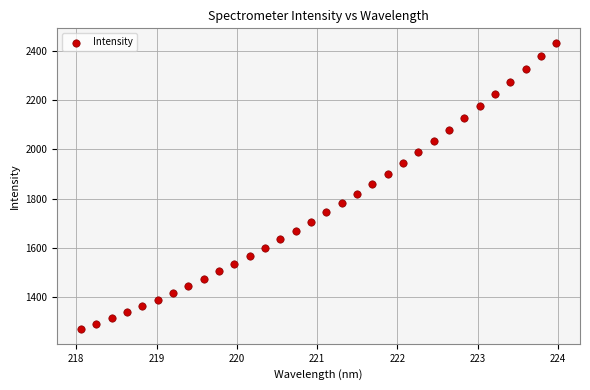

What is the range of X values (max minus min)?

5.9